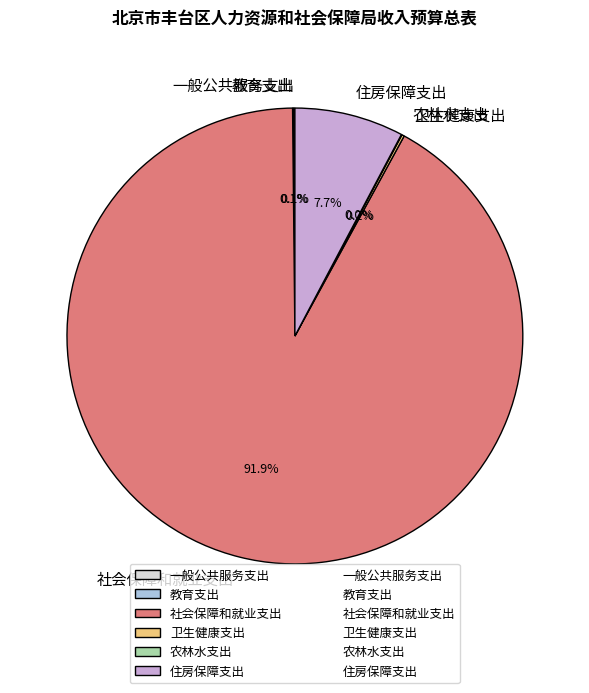

Which category accounts for the majority?

社会保障和就业支出